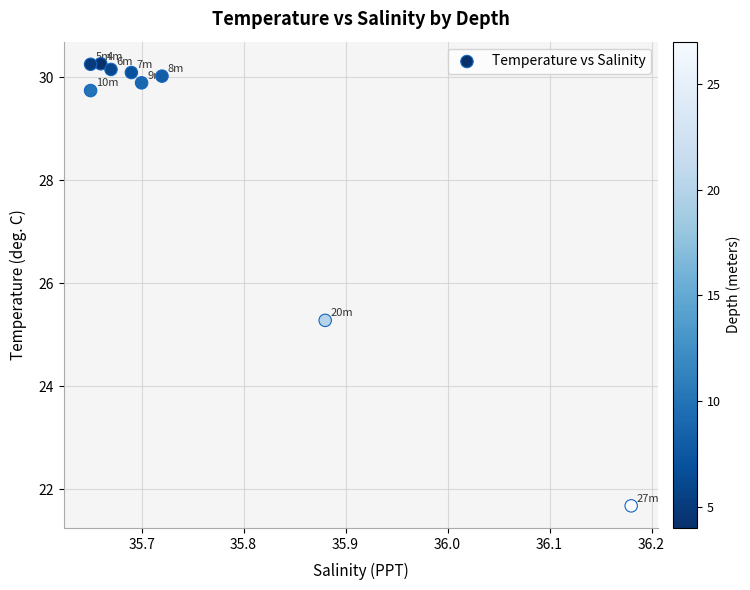

What Y value in the scatter plot is closest to 25?

25.3